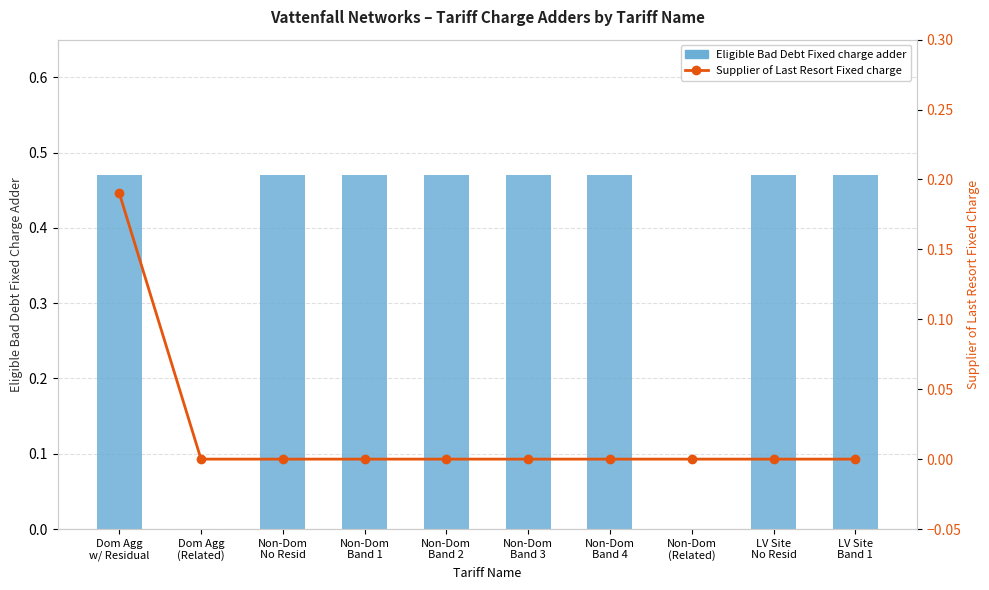

What position from the right is Non-Dom
No Resid?

8